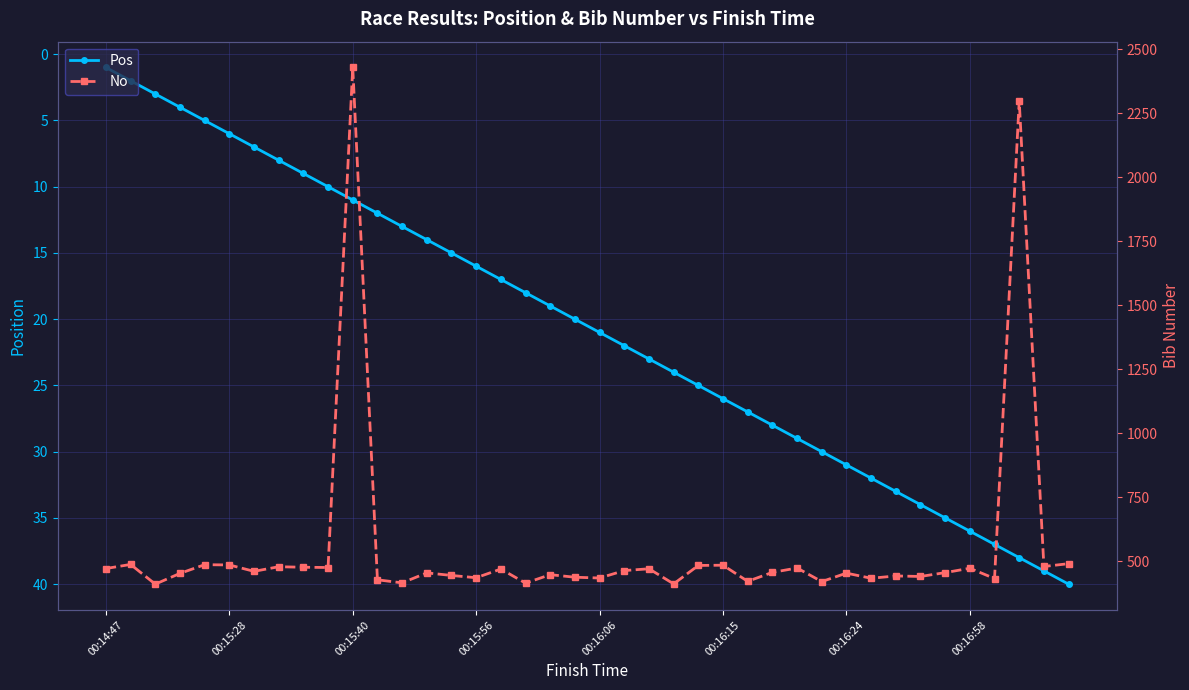

Count the number of categories in the chart.

40